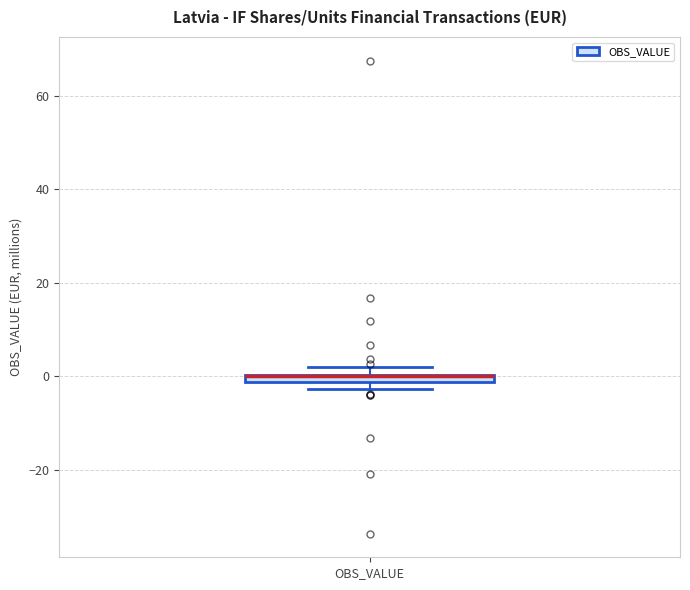

Where is the upper edge of the box for OBS_VALUE on the y-axis? The values are not printed on the chart, so give them approximately, as read against the axis.

0